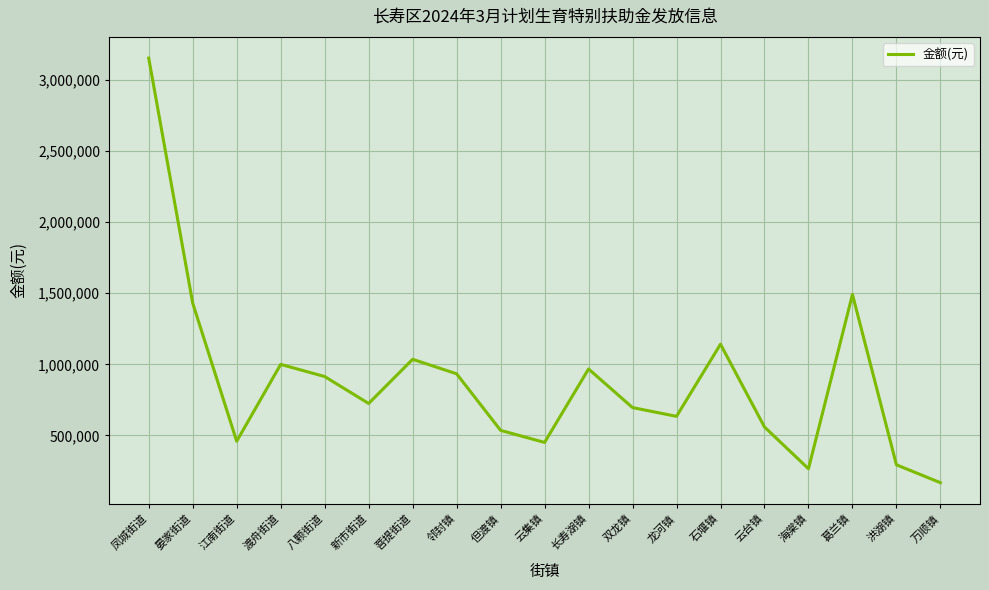

Is this an area chart (filled region under the line)?

No